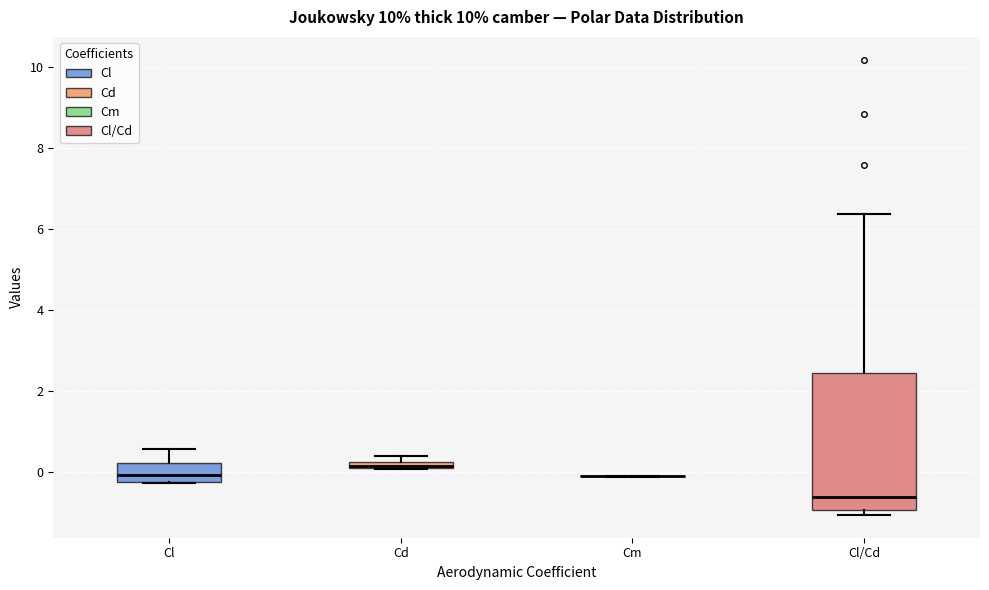

Where does the median line of the box for Cl/Cd sit on the y-axis? The values are not printed on the chart, so give them approximately, as read against the axis.

-0.6